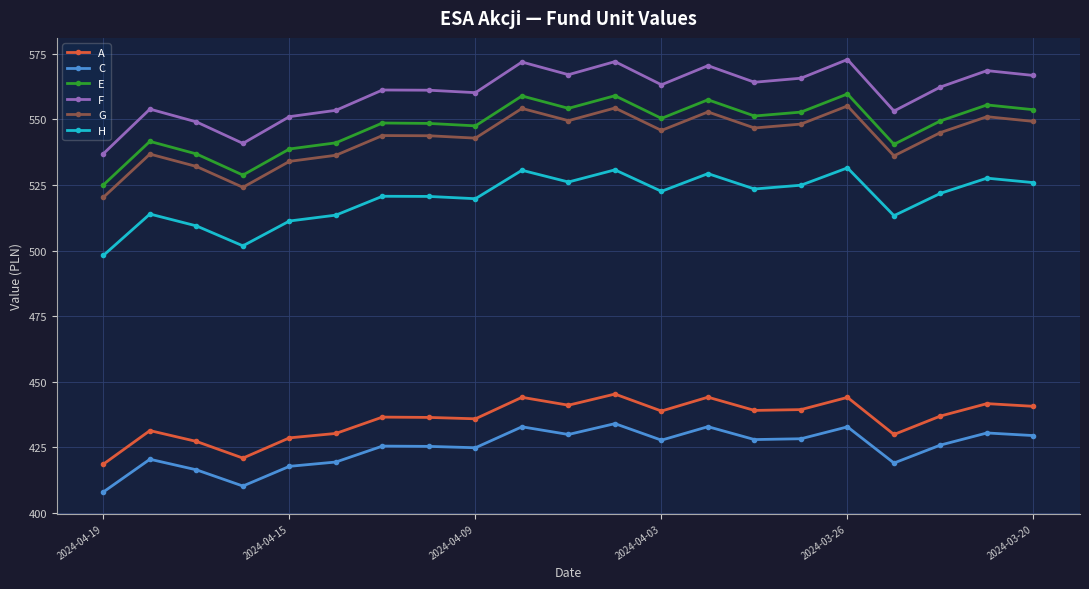

What is the value of the G point at the 6th from the left?

536.3